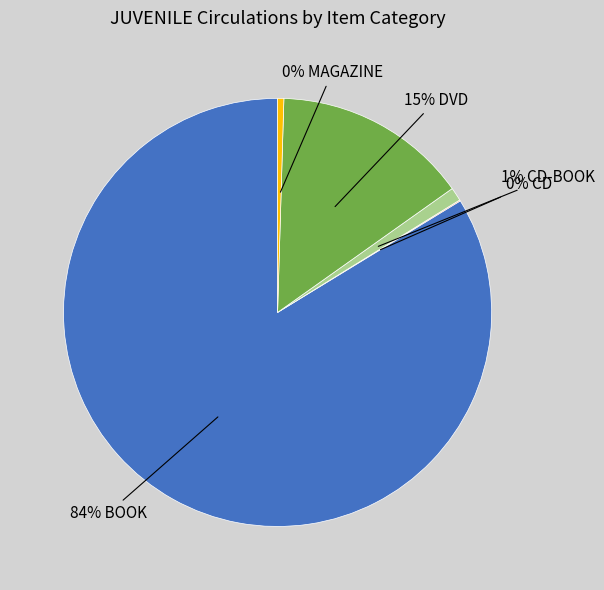

Does any single category account for the majority?

Yes